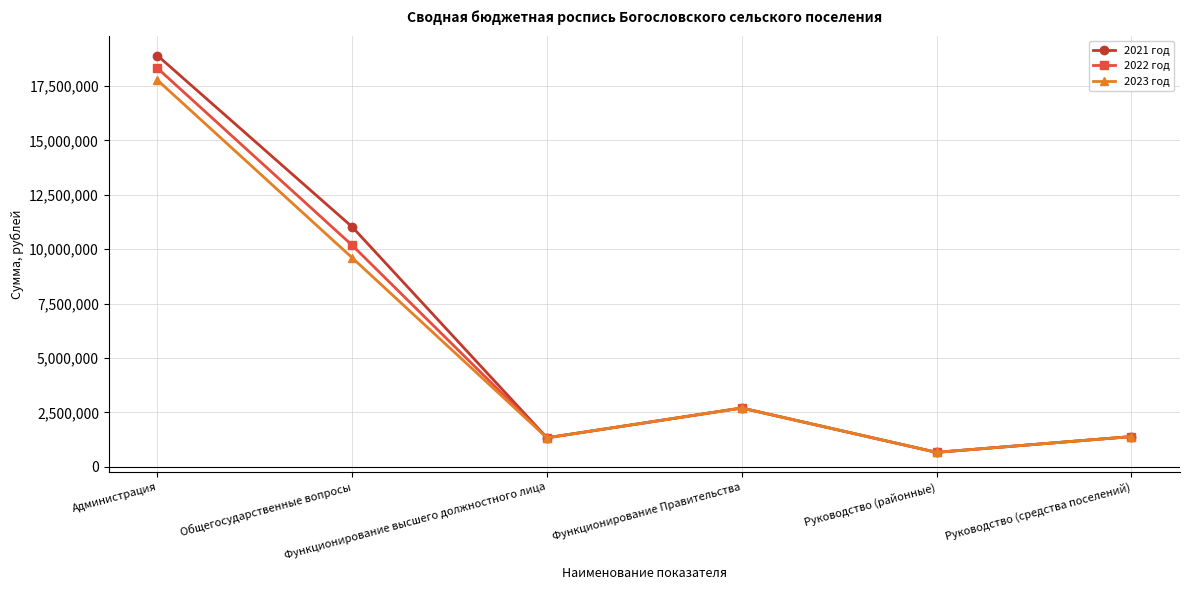

What is the value of the 2021 год point at the 3rd from the left?

1336716.5